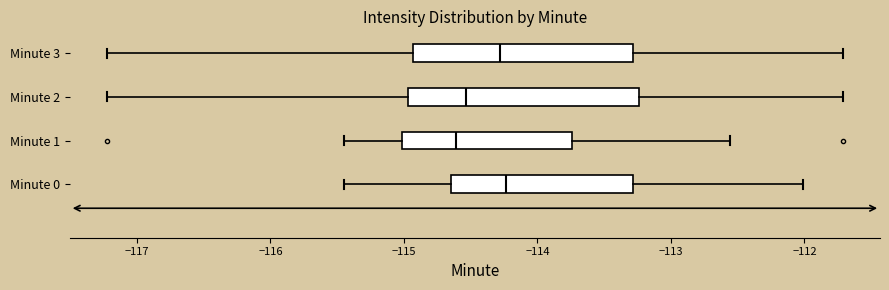

Reading bottom to top, transcribe this box plot: for each box, give where its median line is, the range the box spans, and where its two whiskers end, as read against the x-axis. The values are not printed on the chart, so give them approximately, as read against the axis.

Minute 0: median -114.2, box -114.6 to -113.3, whiskers -115.5 to -112.0
Minute 1: median -114.6, box -115.0 to -113.7, whiskers -115.5 to -112.6
Minute 2: median -114.5, box -115.0 to -113.2, whiskers -117.2 to -111.7
Minute 3: median -114.3, box -114.9 to -113.3, whiskers -117.2 to -111.7